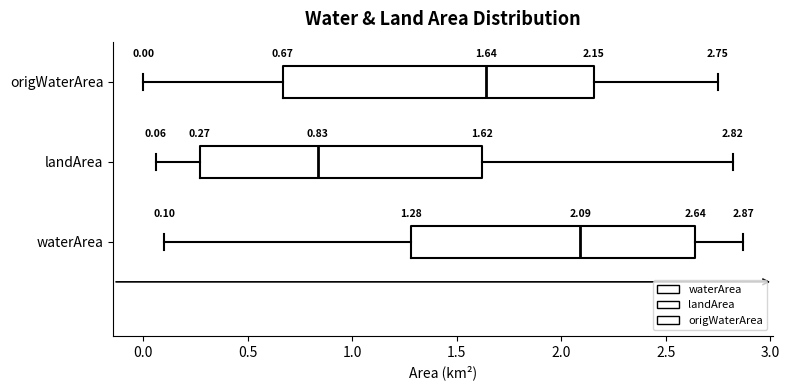

Comparing the boxes themselves (not the whiskers), which one is the widest?

origWaterArea